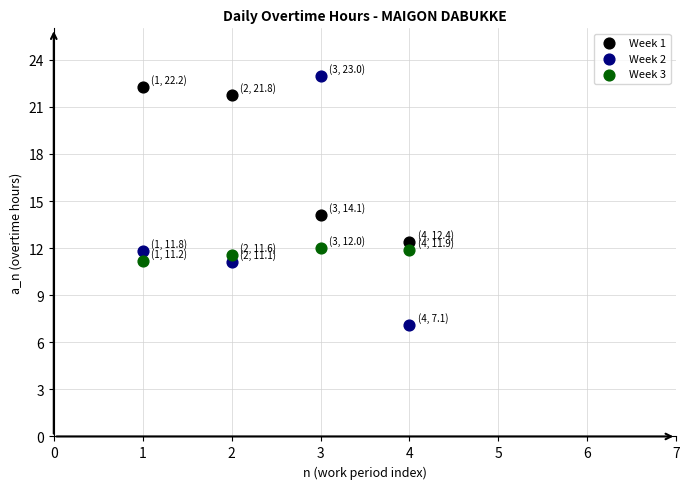

Which series contains the highest Y value?

Week 2